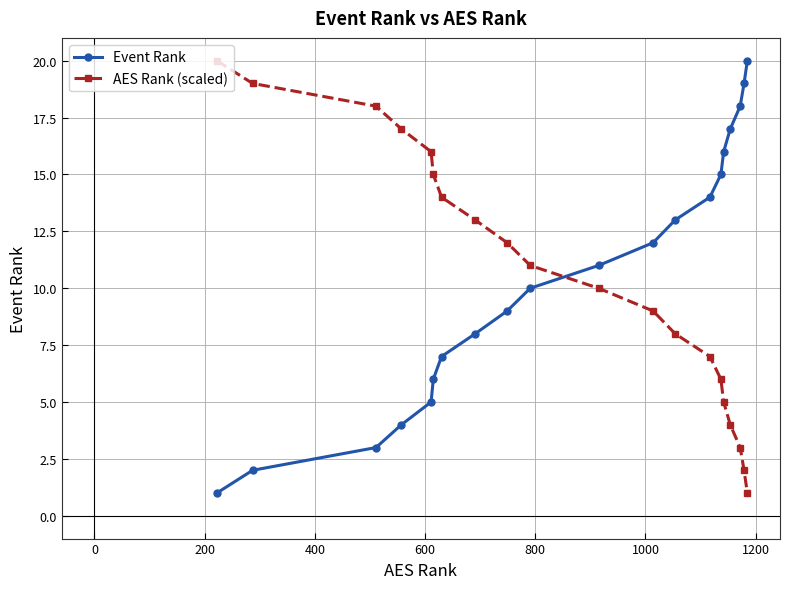

How many times do AES Rank (scaled) and Event Rank cross each other?

1